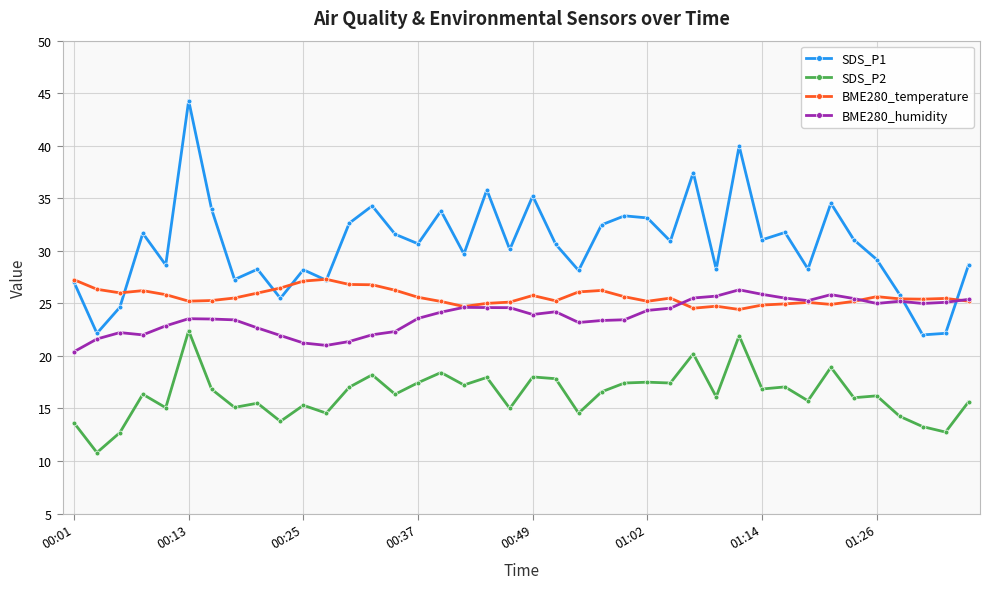

How many distinct data groups are displayed?

4